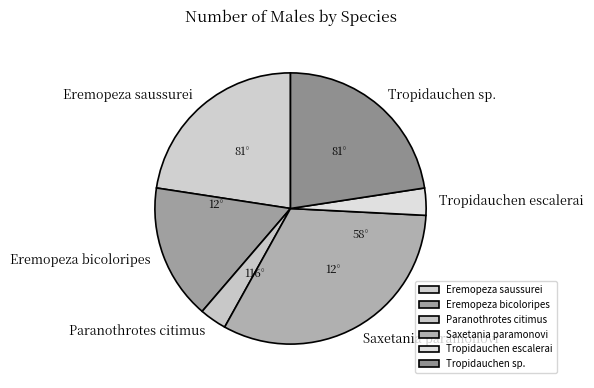

Does any single category account for the majority?

No